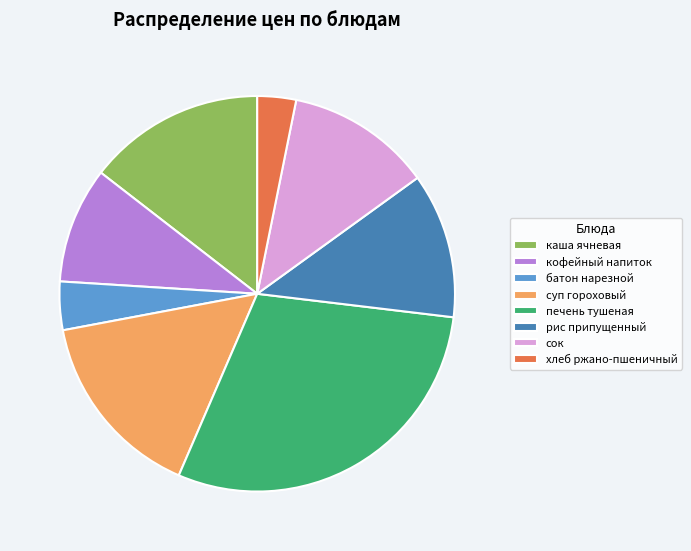

Is it true that рис припущенный is 12% of the pie?

True